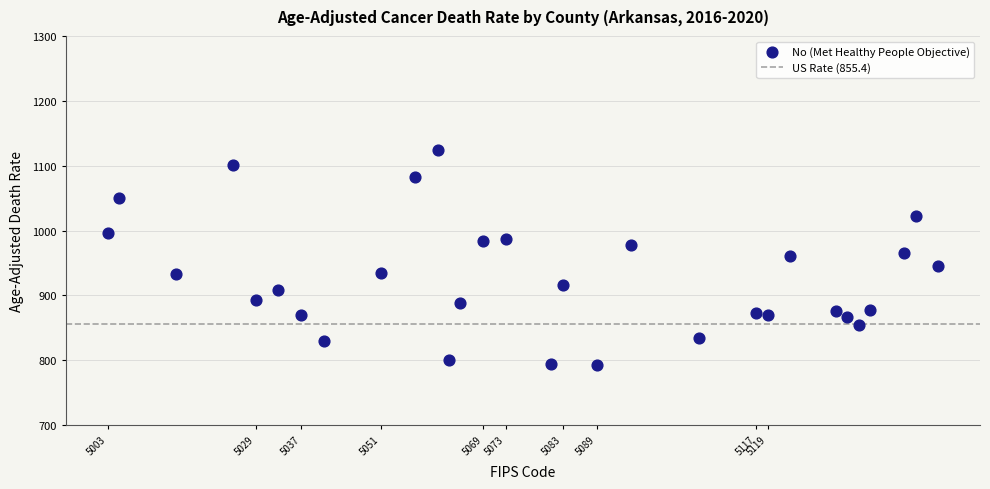

What is the range of X values (max minus min)?

146.0